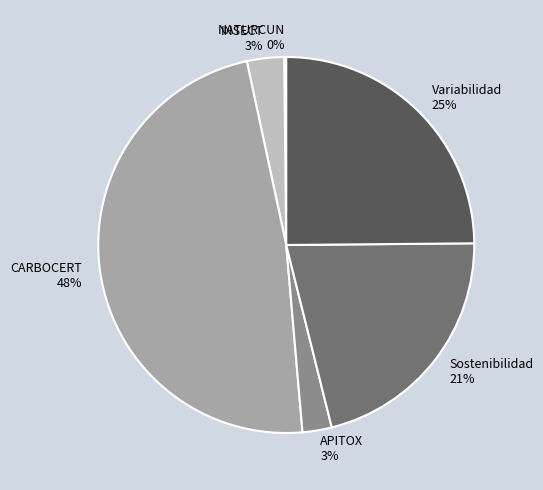

Which has a higher value, Variabilidad or CARBOCERT?

CARBOCERT